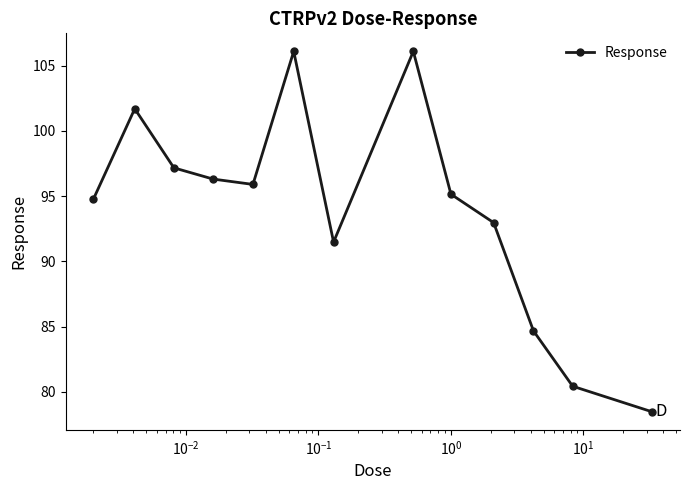

What is the minimum value shown in the chart?

78.5